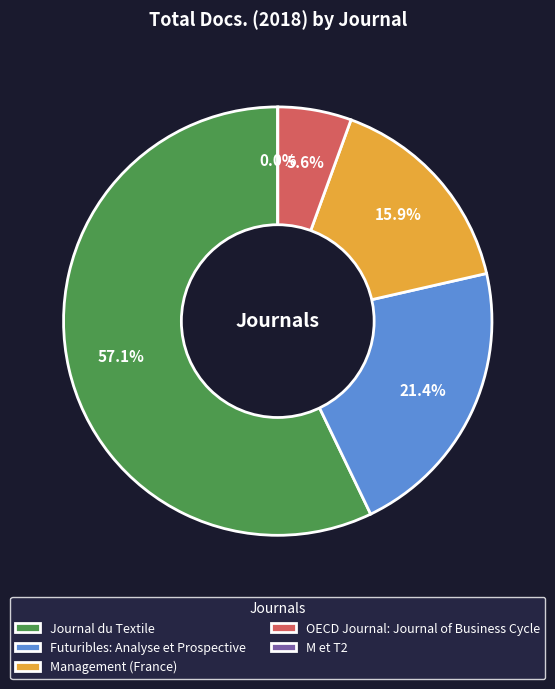

How many slices are in this pie chart?

5